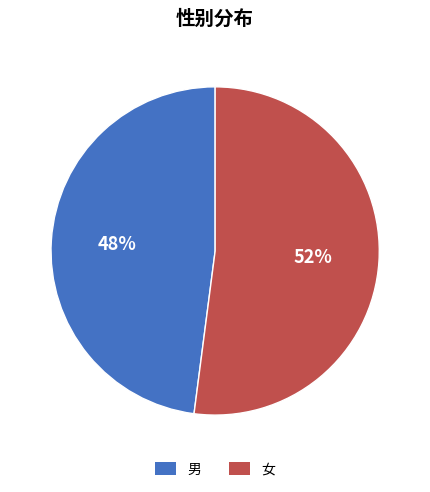

What is the majority slice?

女